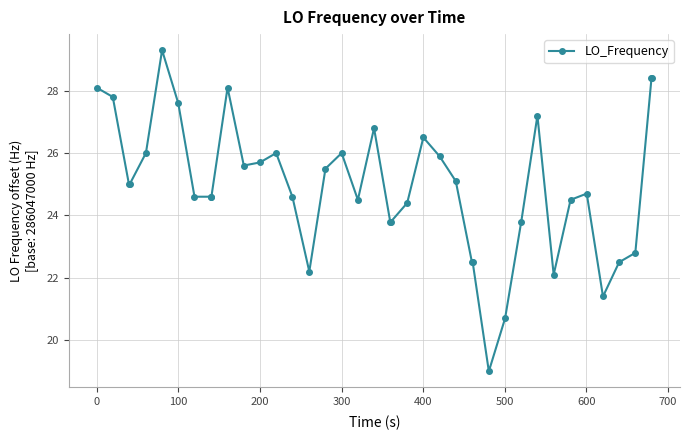

How many lines are shown in the chart?

1